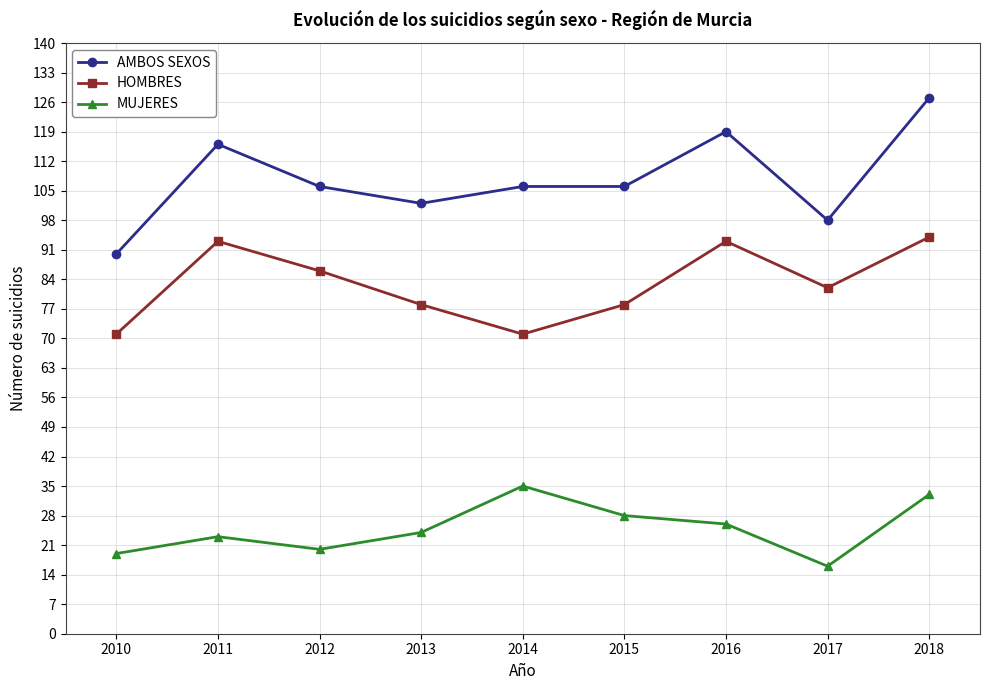

What is the value of the HOMBRES point at the 9th from the left?

94